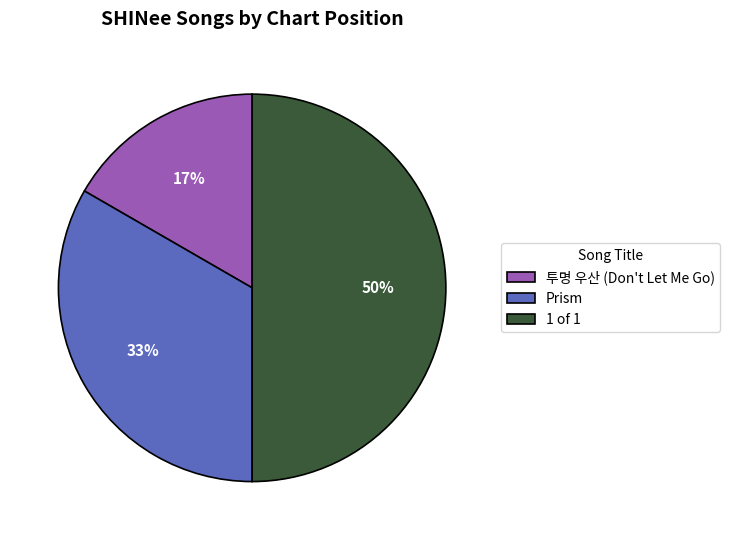

Combined, do 투명 우산 (Don't Let Me Go) and 1 of 1 account for over 50%?

Yes